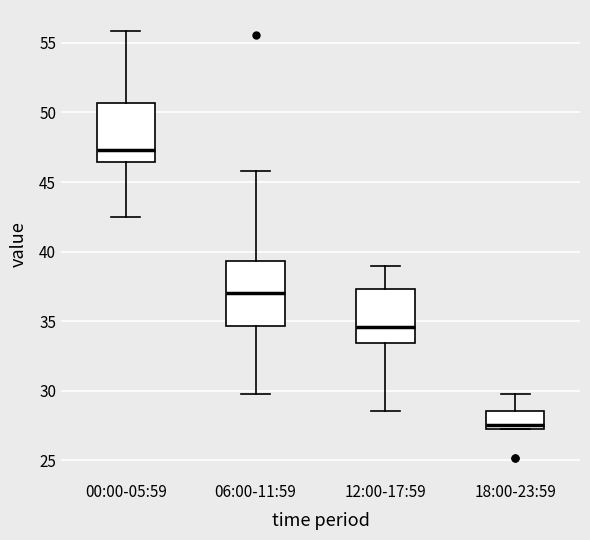

Comparing the boxes themselves (not the whiskers), which one is the tallest?

06:00-11:59